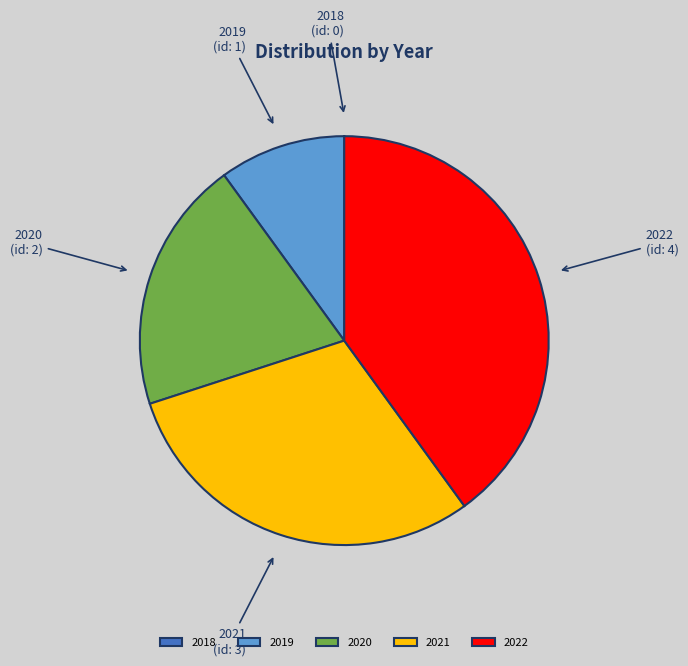

What is the ratio of the value at 2020 to the value at 2022?

0.5